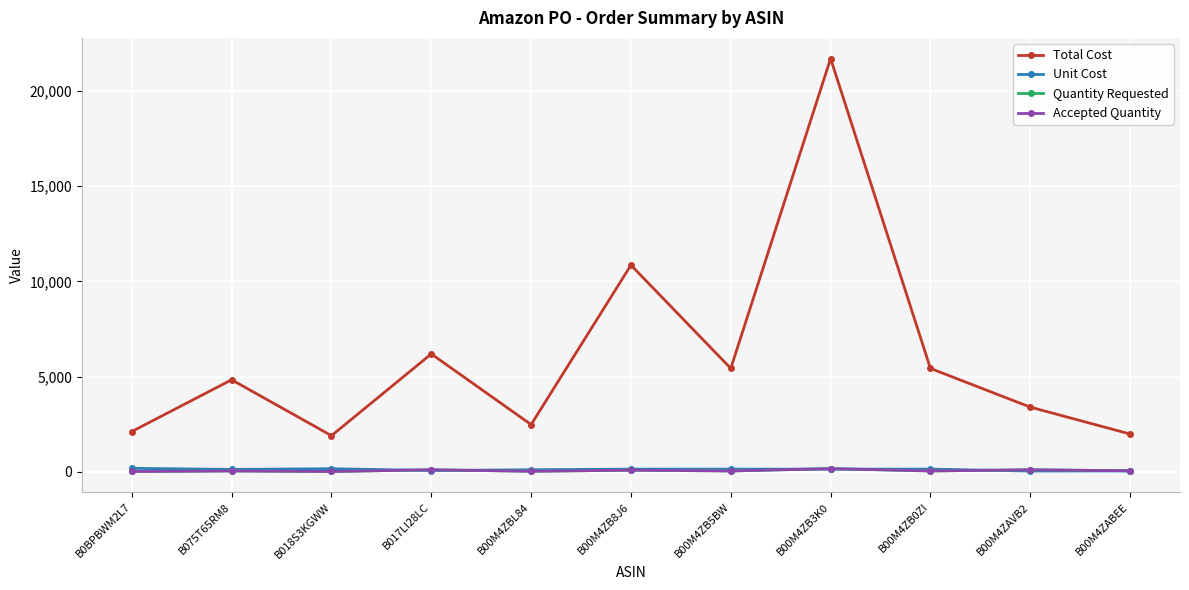

True or false: Accepted Quantity and Total Cost intersect in this chart.

False